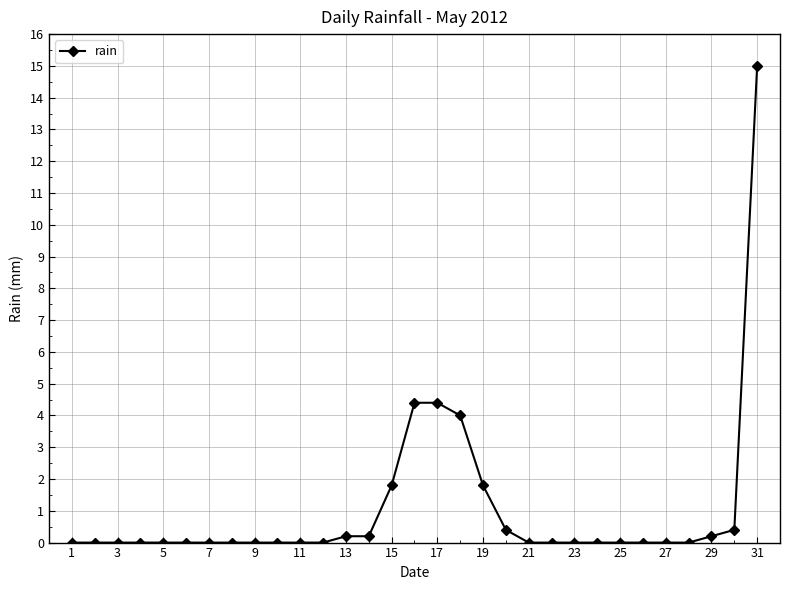

What is the difference between the maximum and minimum values?

15.0